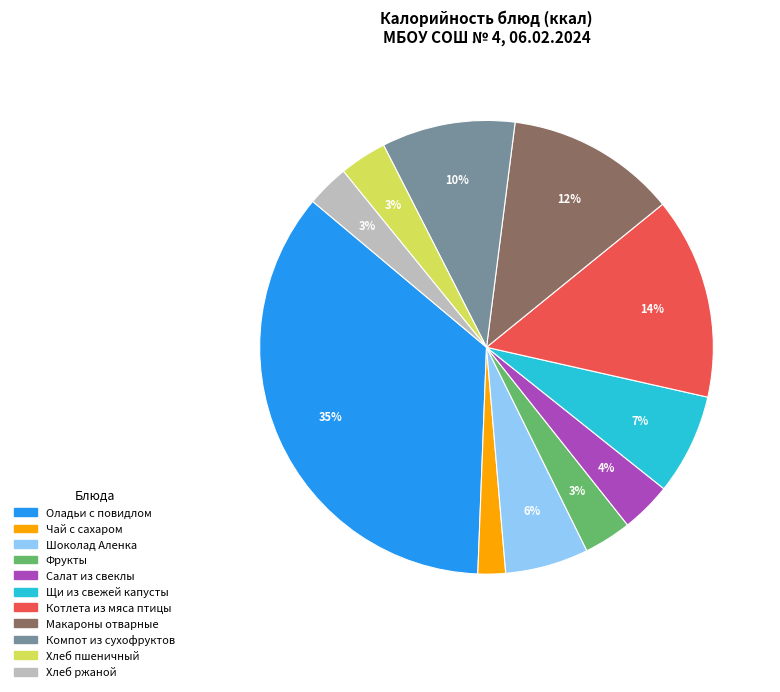

To the nearest percent, what is the difference between the Фрукты and Чай с сахаром slice percentages?

1%